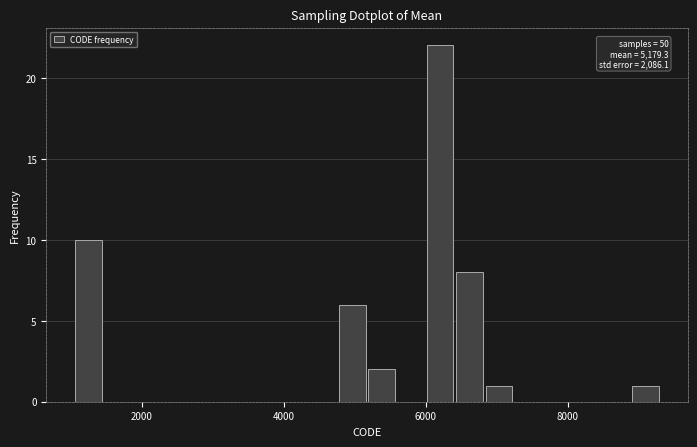

Around what value on the x-axis is the tallest bar? Give the approximate position of its centre, as read against the axis.

6200